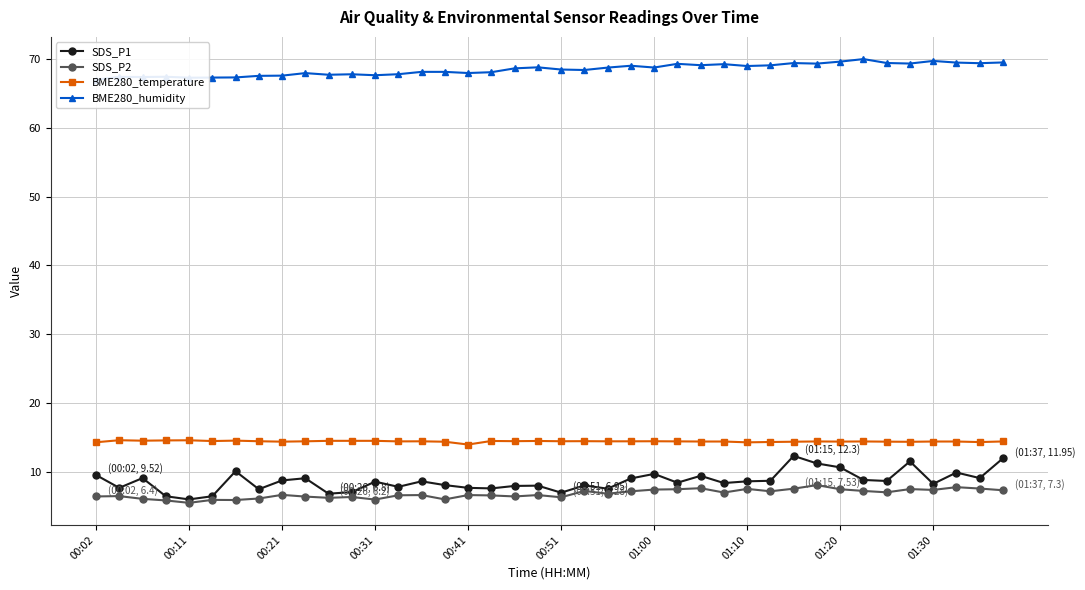

What is the maximum value for SDS_P1?

12.3